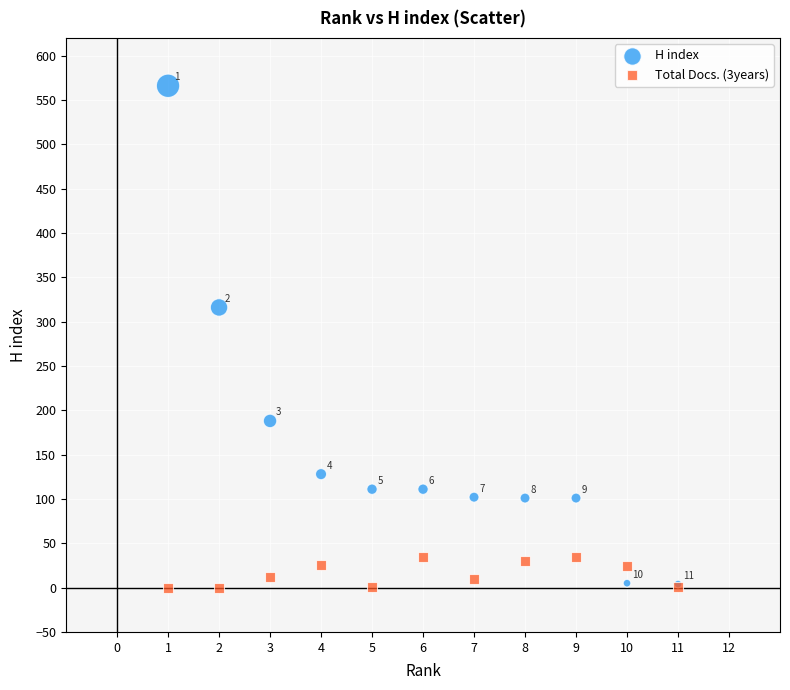

Across all series, what Y value is closest to 283?

316